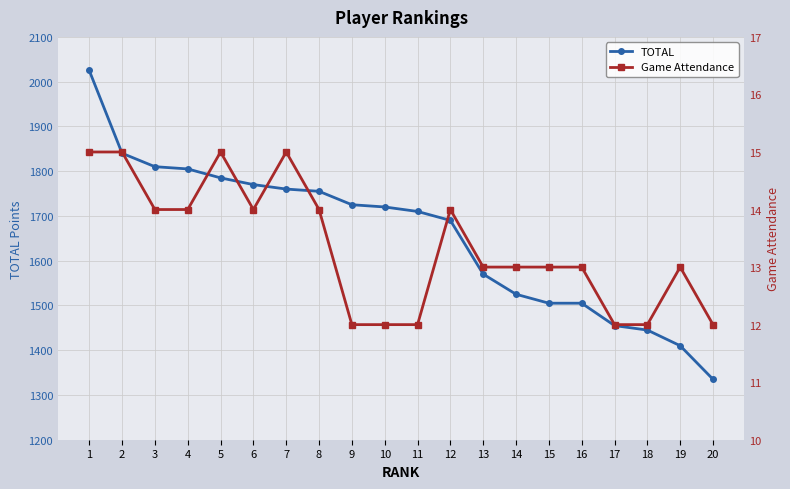

Rank the categories by Game Attendance value from lowest to highest.

9, 10, 11, 17, 18, 20, 13, 14, 15, 16, 19, 3, 4, 6, 8, 12, 1, 2, 5, 7